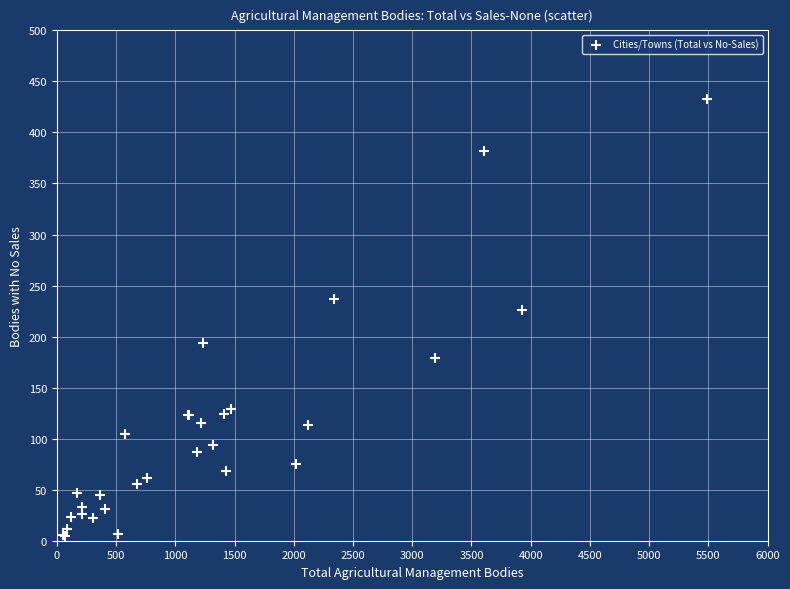

What Y value in the scatter plot is closest to 219?

226